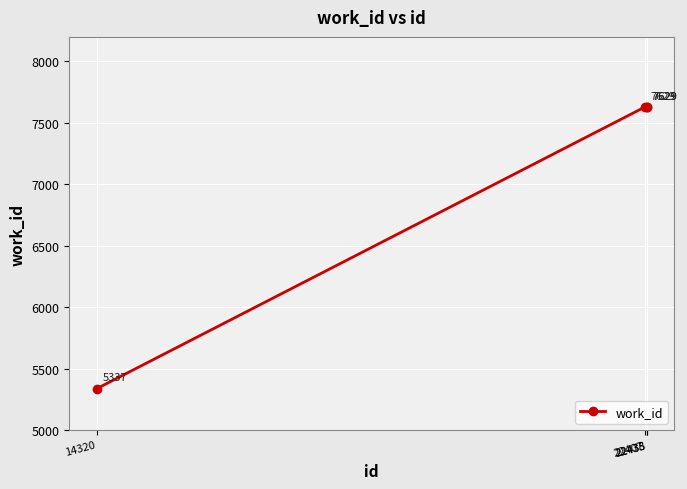

What is the difference between the maximum and minimum values?

2292